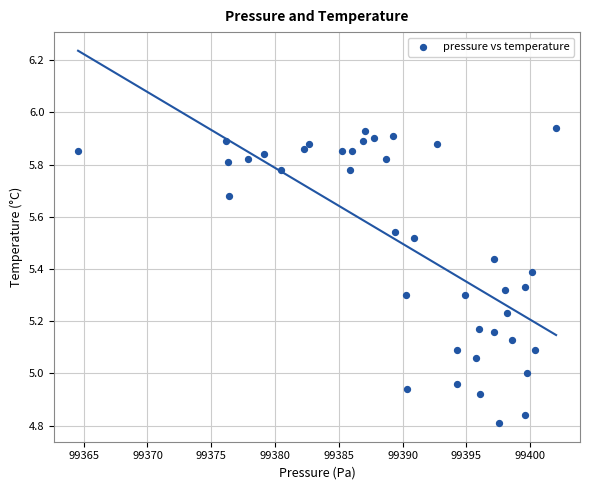

What is the range of Y values (max minus min)?

1.1